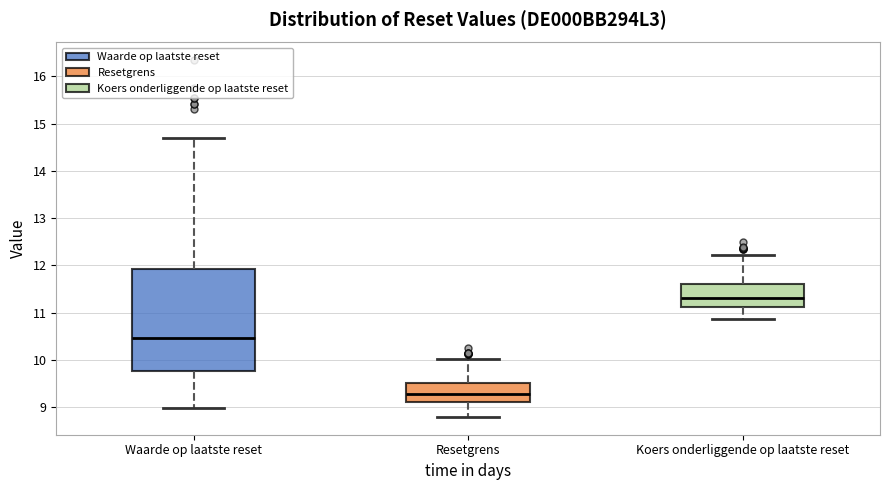

Which box's median line is the highest?

Koers onderliggende op laatste reset